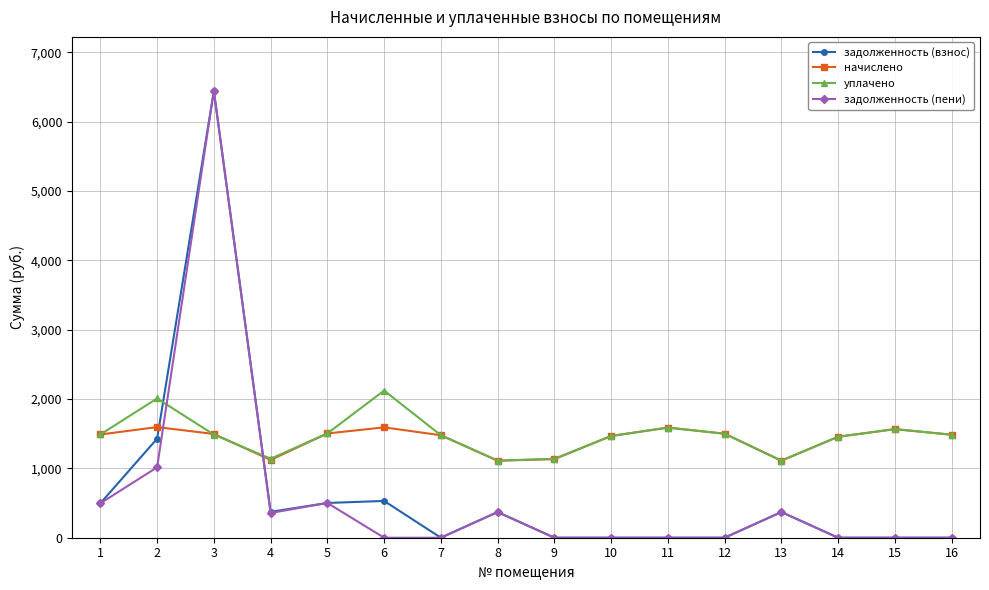

How many interior local peaks does the начислено series have?

4